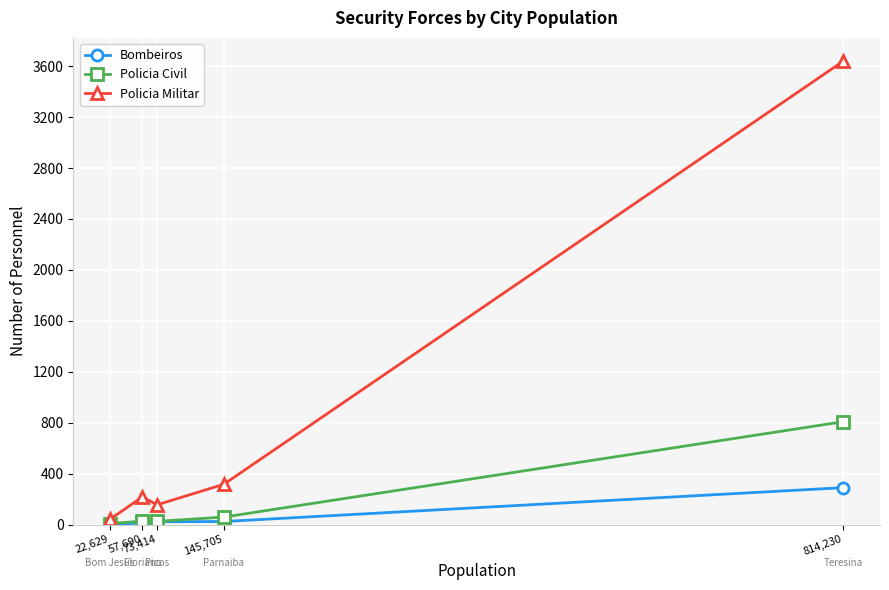

What is the highest value of the Policia Civil series?

808